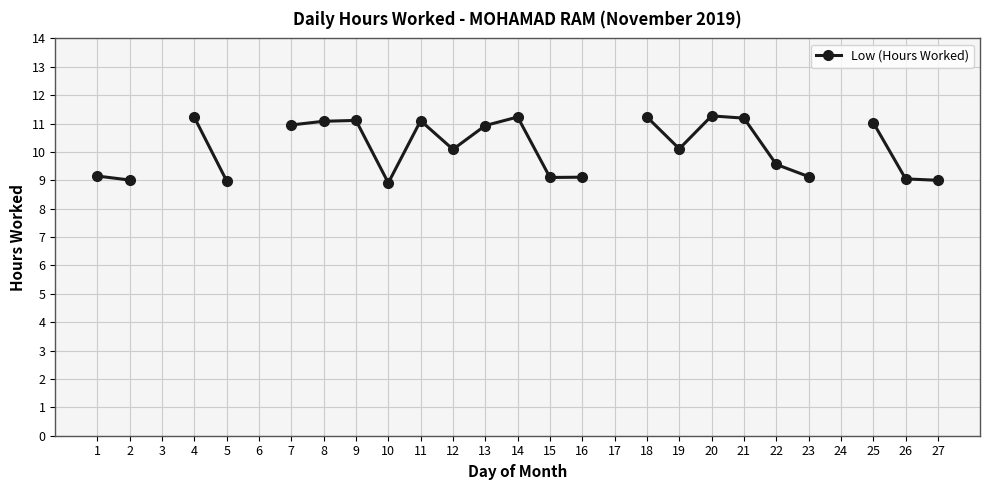

Which label corresponds to the largest value in the chart?

20